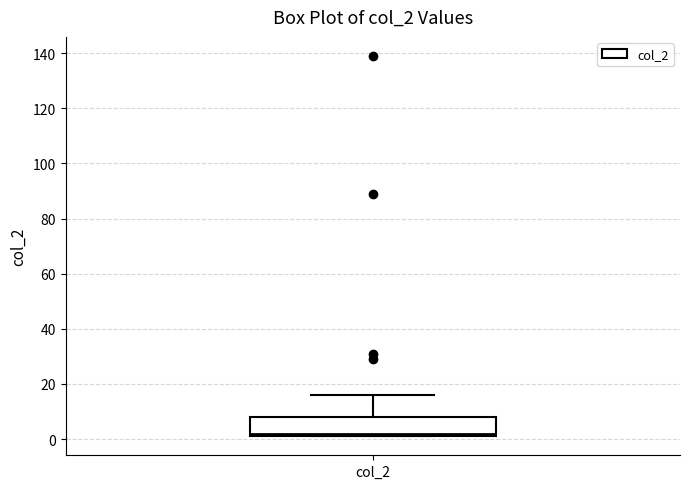

Read this box plot against the y-axis: the position of the median line, the range covered by the box, and the ends of both whiskers. The values are not printed on the chart, so give them approximately, as read against the axis.

median 2 (just above the box's lower edge), box 2 to 8, whiskers 2 to 16